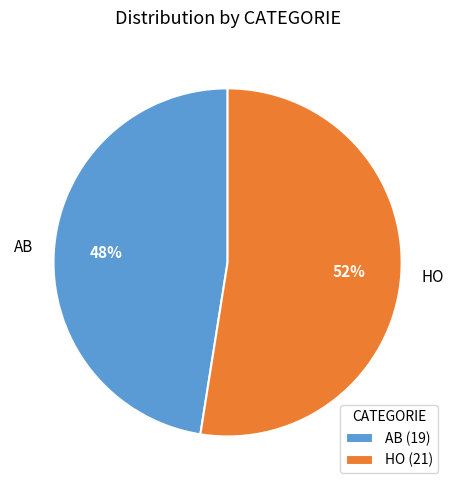

Which has a higher value, AB or HO?

HO